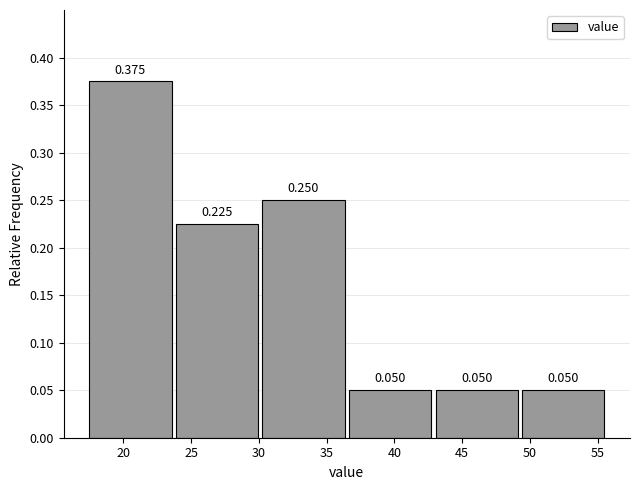

Which range on the x-axis has the tallest bar?

17.5 to 24.0